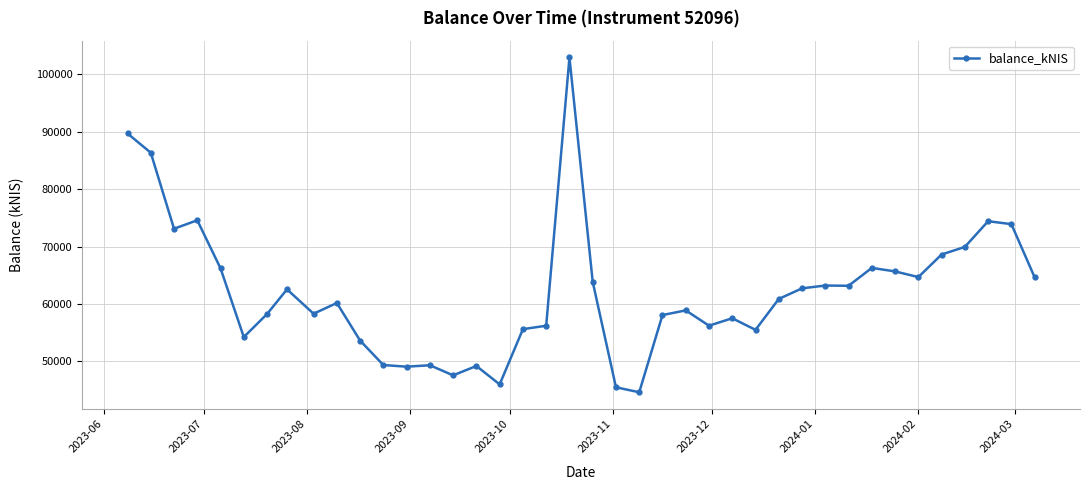

True or false: the data has more than 0 interior local peaks.

True